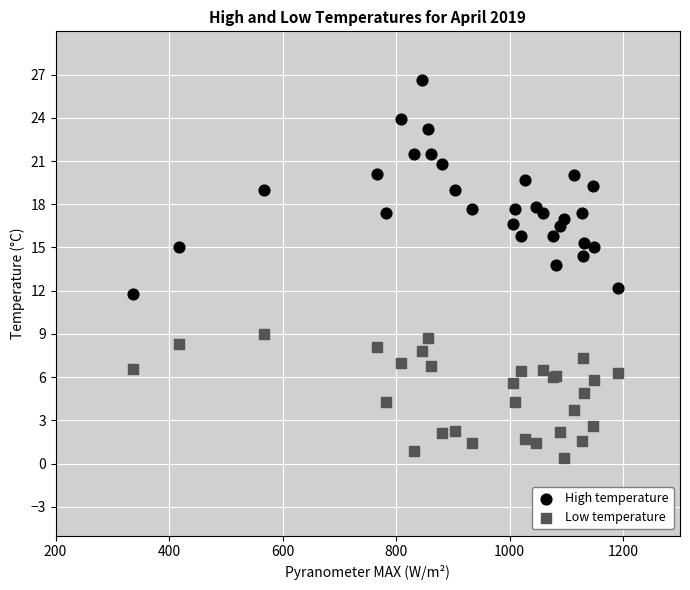

Which series contains the highest Y value?

High temperature